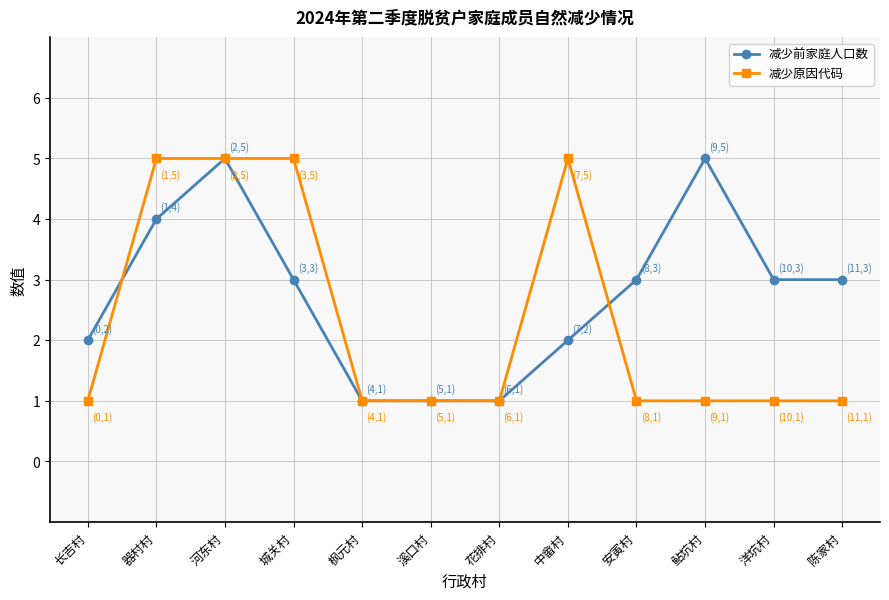

What position from the left is 枫元村?

5